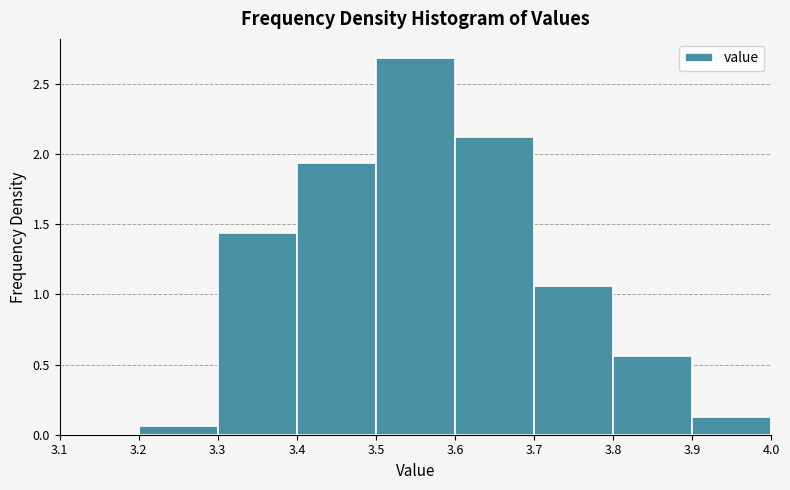

What is the height of the bar covering 3.3 to 3.4 on the x-axis? The values are not printed on the chart, so give them approximately, as read against the axis.

1.45